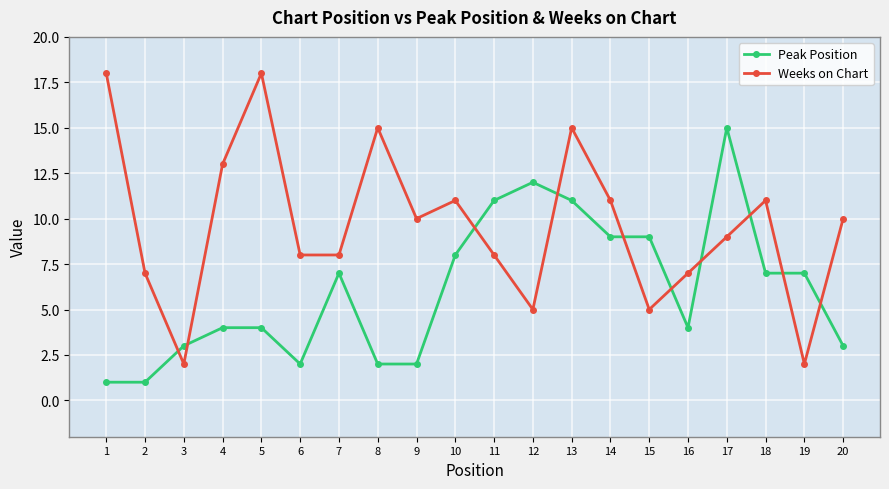

Rank the series by their maximum value, from lowest to highest.

Peak Position, Weeks on Chart